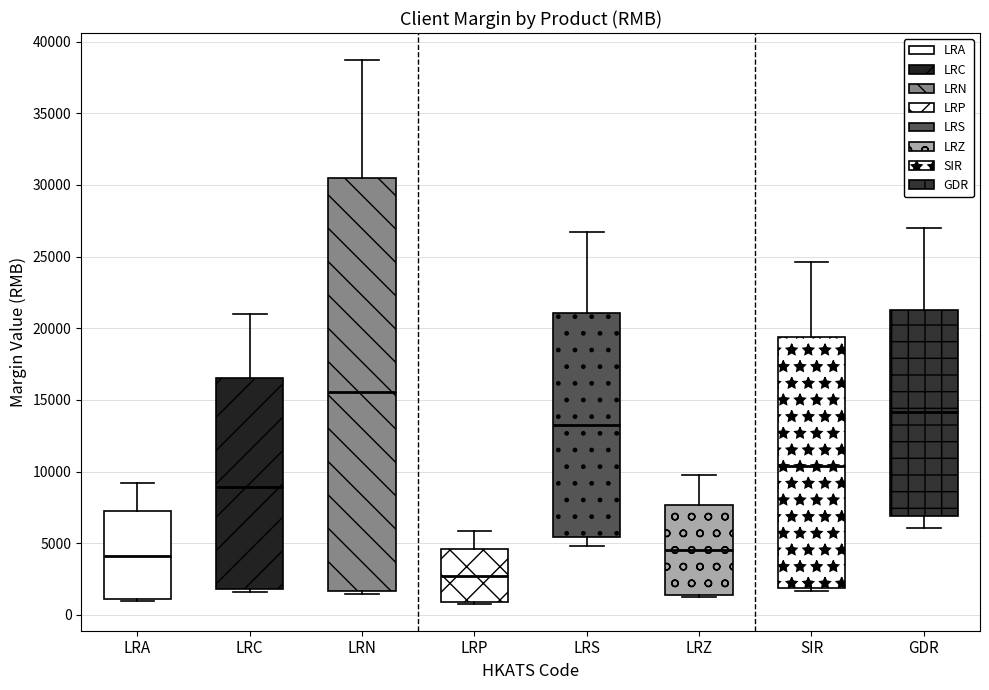

Where is the upper edge of the box for LRZ on the y-axis? The values are not printed on the chart, so give them approximately, as read against the axis.

7500